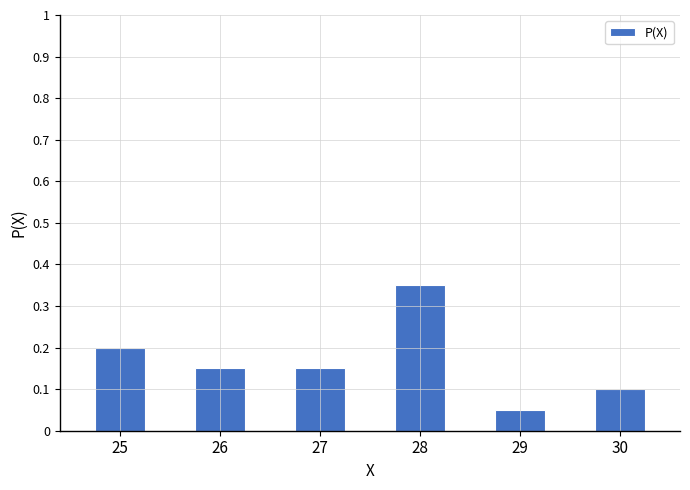

What is the average value?

0.2